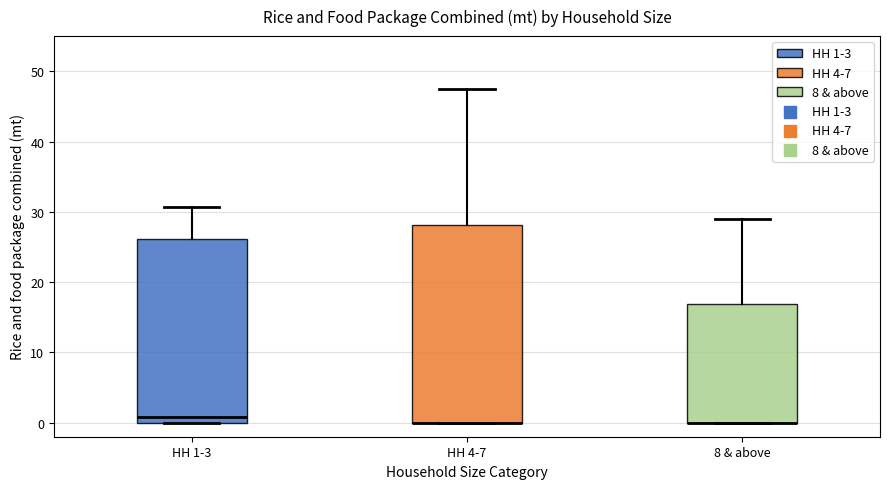

Comparing the boxes themselves (not the whiskers), which one is the tallest?

HH 4-7